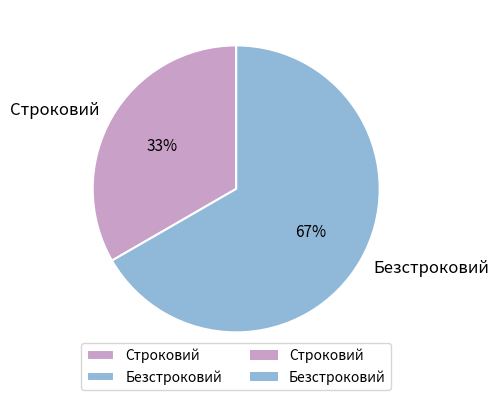

The Безстроковий slice represents 67% of the pie. True or false?

True